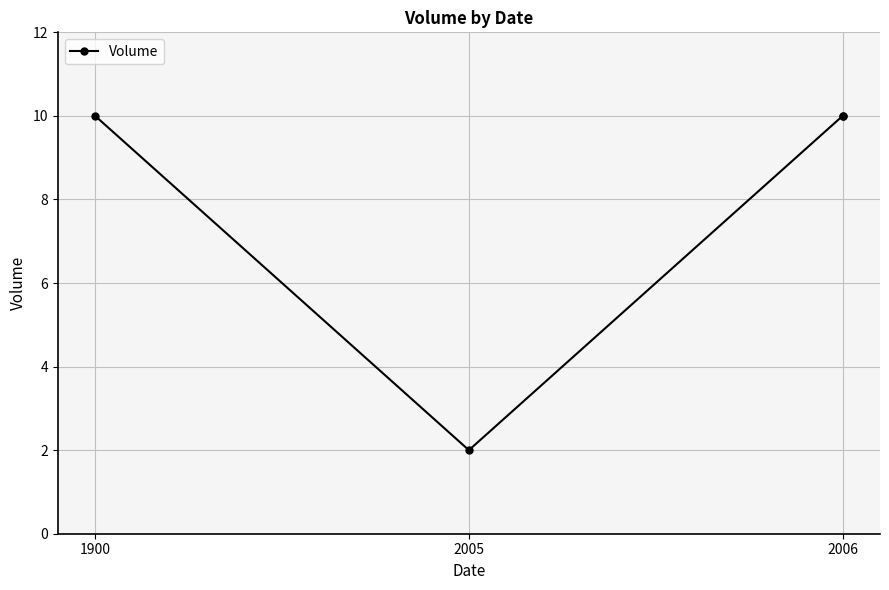

What is the difference between the values at 2005 and 2006?

8